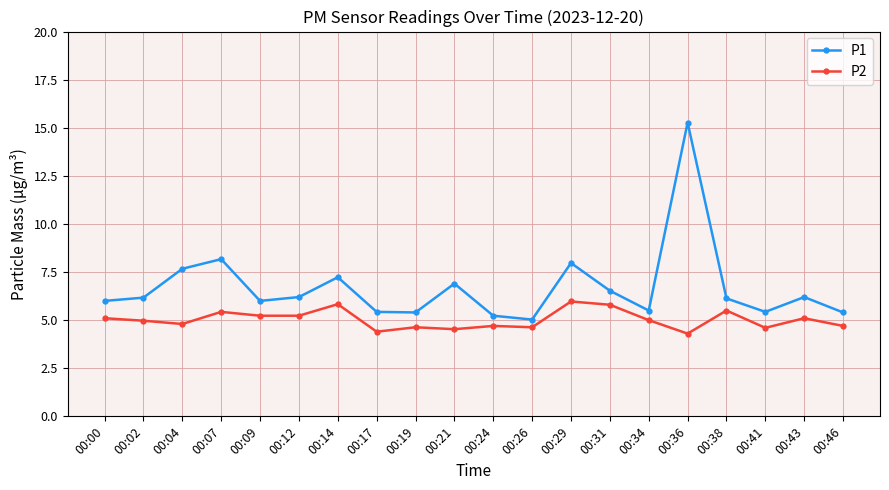

True or false: P1 has more than 0 points higher than both neighbors.

True